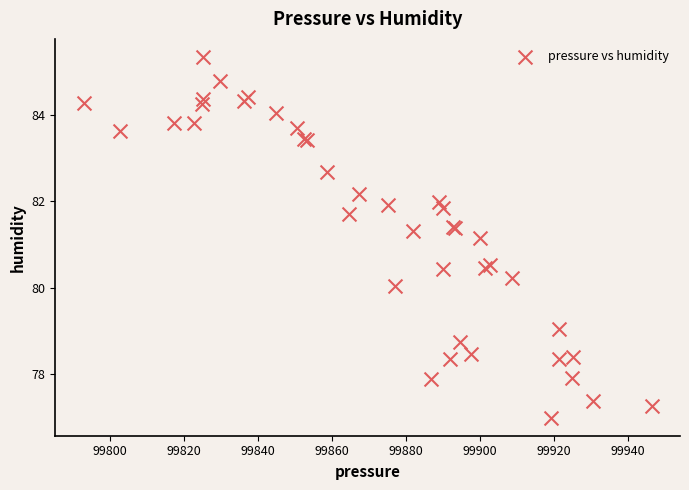

What Y value in the scatter plot is closest to 81?

81.2